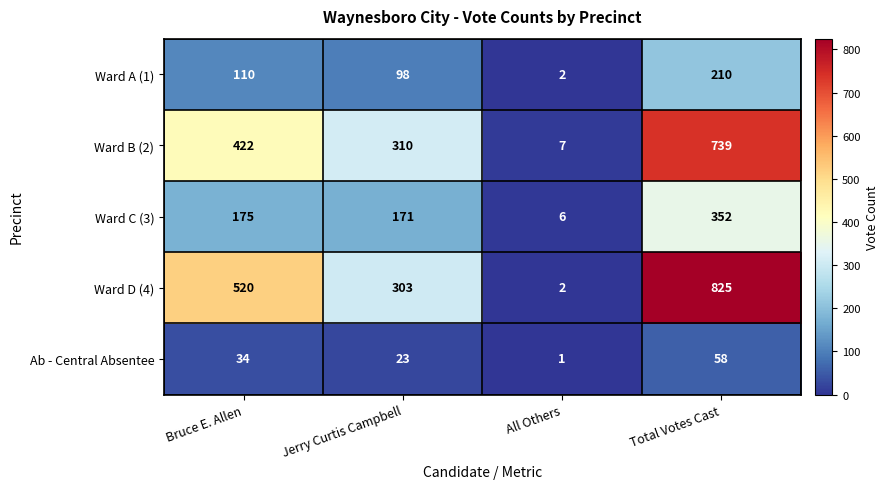

List the series in order of their peak value, lowest first.

Ab - Central Absentee, Ward A (1), Ward C (3), Ward B (2), Ward D (4)